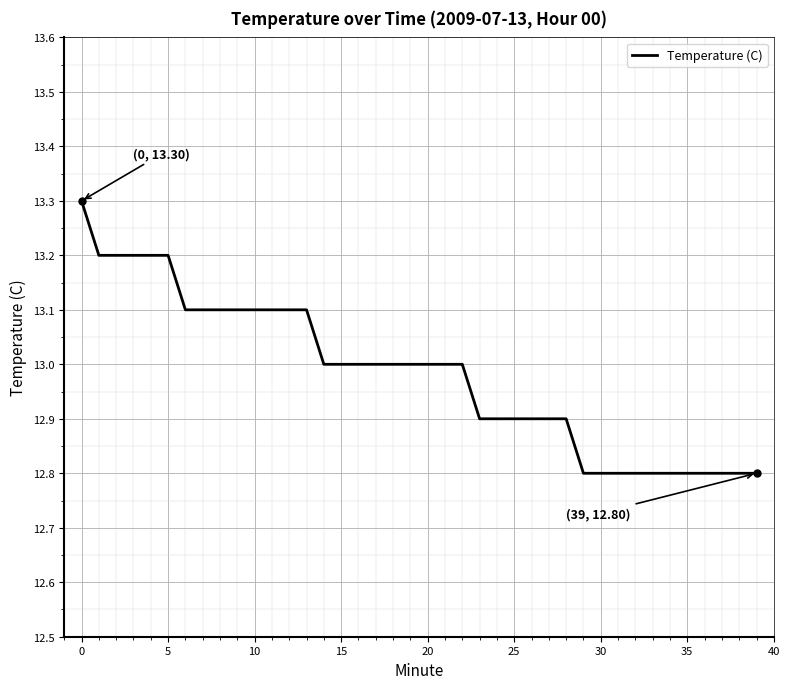

What is the minimum value shown in the chart?

12.8